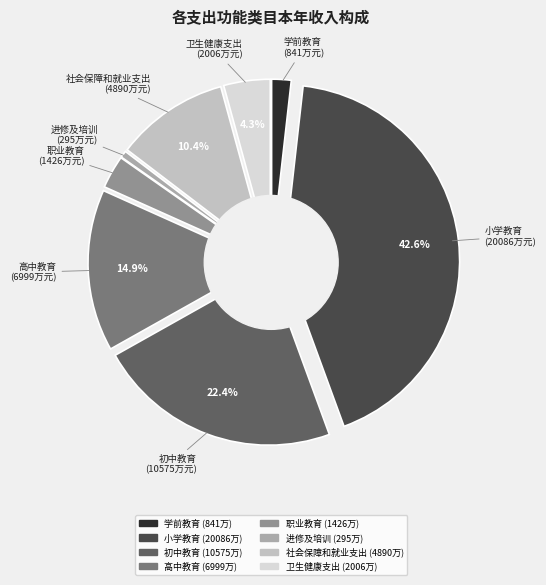

How many segments does this pie chart have?

8